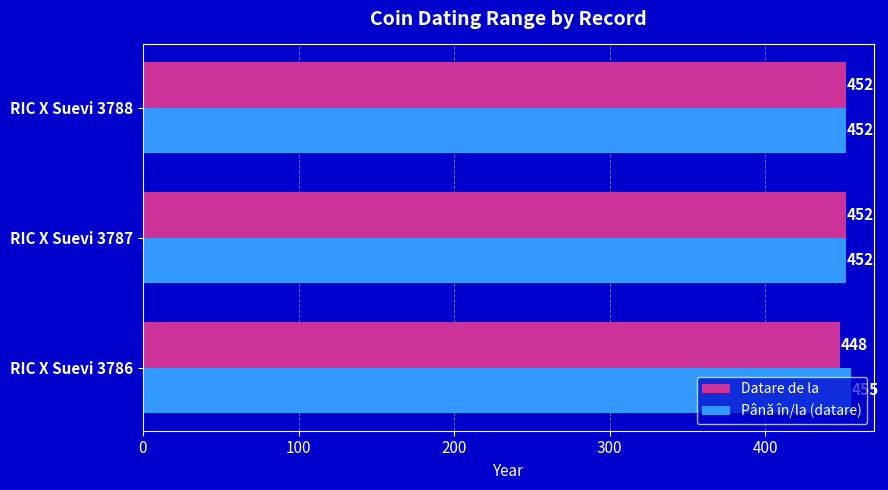

Count the Datare de la values in the range 448 to 452.

3